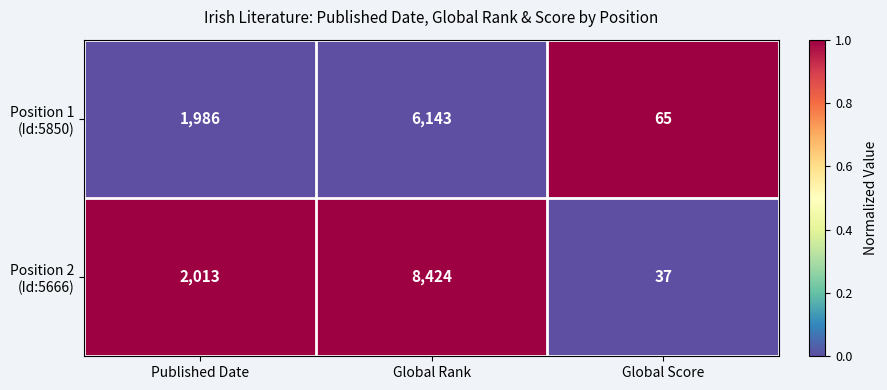

What is the difference between the highest and lowest values at Published Date?

27